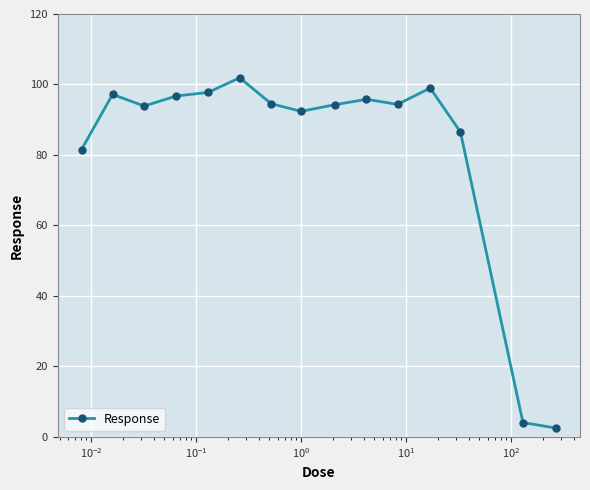

What is the maximum value shown in the chart?

101.9